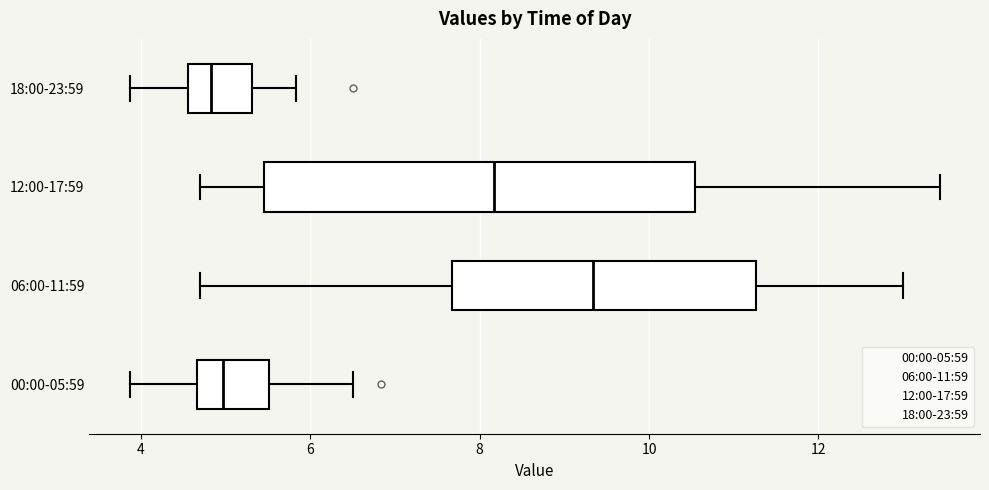

Reading bottom to top, transcribe this box plot: for each box, give where its median line is, the range the box spans, and where its two whiskers end, as read against the x-axis. The values are not printed on the chart, so give them approximately, as read against the axis.

00:00-05:59: median 5.0, box 4.6 to 5.6, whiskers 3.8 to 6.6
06:00-11:59: median 9.4, box 7.6 to 11.2, whiskers 4.8 to 13.0
12:00-17:59: median 8.2, box 5.4 to 10.6, whiskers 4.8 to 13.4
18:00-23:59: median 4.8, box 4.6 to 5.4, whiskers 3.8 to 5.8